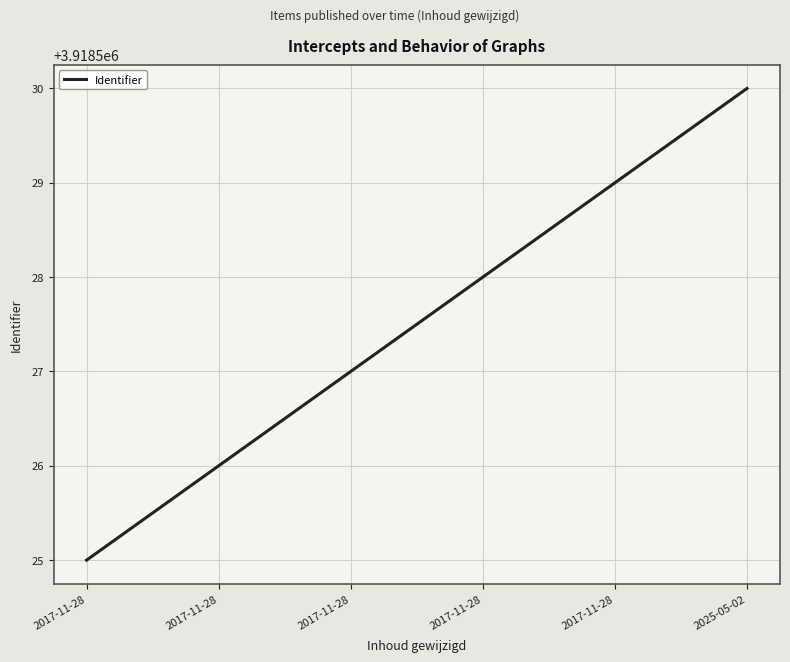

Does the chart display data point markers on the line(s)?

No